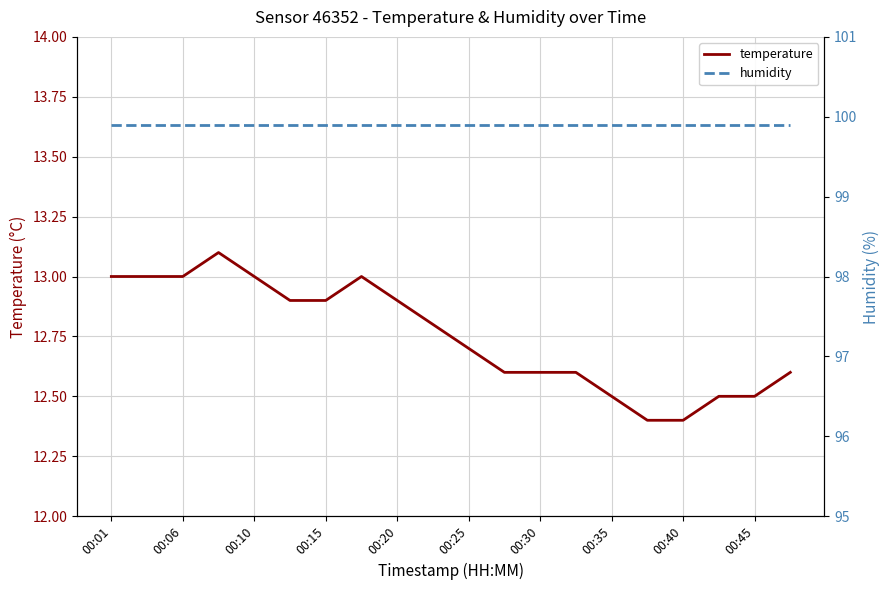

True or false: temperature has a value of 8.8 at 00:20.

False